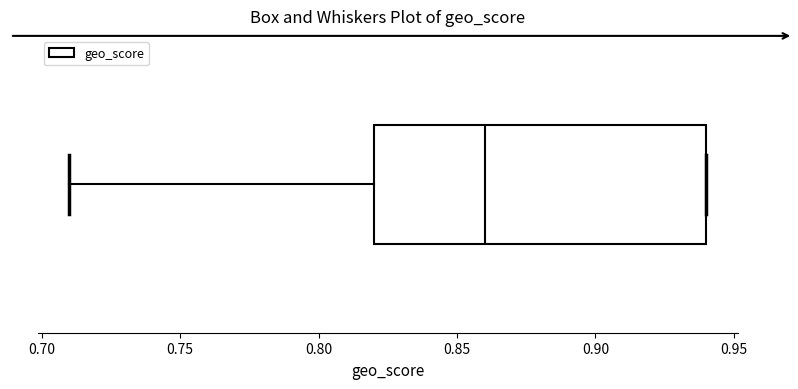

Where is the right edge of the box on the x-axis? The values are not printed on the chart, so give them approximately, as read against the axis.

0.94